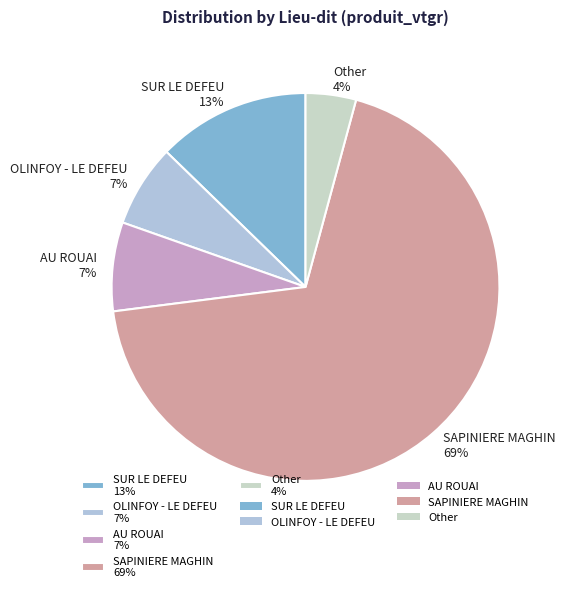

Count the number of slices in the pie.

5